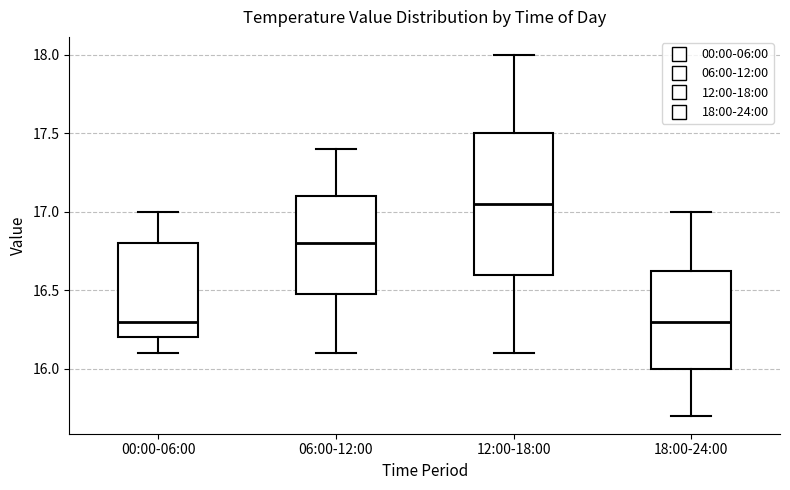

Which box is the tallest, from its lower edge to its upper edge?

12:00-18:00